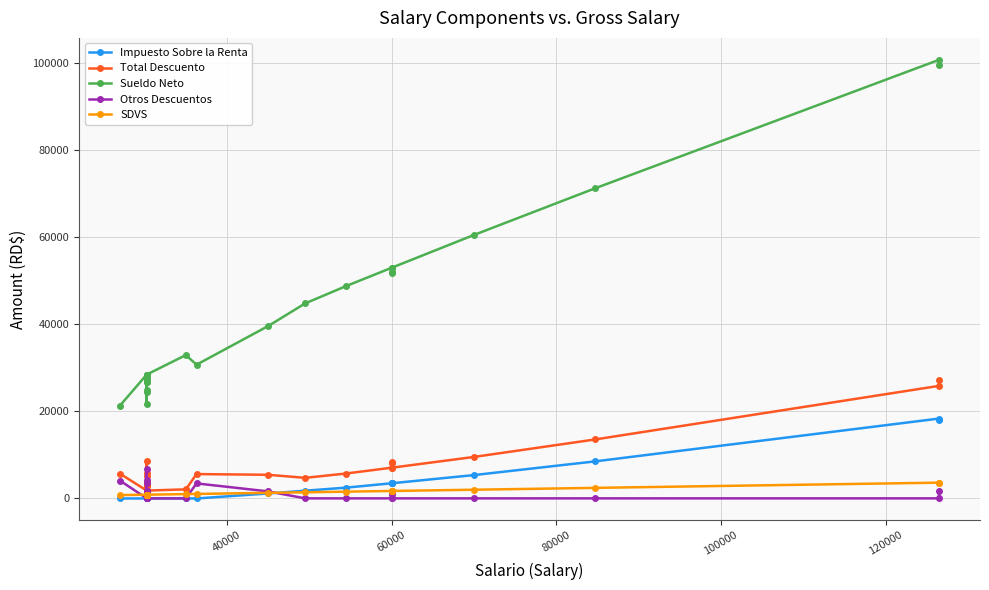

Reading right to left, extract all data points from this chart.

Impuesto Sobre la Renta: 17910.0	18338.8	8506.4	5368.5	3486.7	3486.7	3486.7	3486.7	2482.1	1783.4	1148.3	0.0	0.0	0.0	0.0	0.0	0.0	0.0	0.0	0.0	0.0	0.0	0.0	0.0	0.0
Total Descuento: 27126.6	25840.0	13537.2	9530.5	7057.7	8257.7	8057.7	7057.7	5725.0	4733.9	5432.8	5601.2	2093.5	1812.8	8528.2	5913.7	1812.8	3528.2	2812.8	5243.7	3528.2	1812.8	2812.8	1812.8	5687.1
Sueldo Neto: 99373.4	100660.0	71162.8	60469.5	52942.3	51742.3	51942.3	52942.3	48725.0	44766.1	39567.2	30698.8	32906.5	28437.2	21721.8	24336.3	28437.2	26721.8	27437.2	25006.3	26721.8	28437.2	27437.2	28437.2	21312.9
Otros Descuentos: 1740.5	25.0	25.0	25.0	25.0	1225.0	1025.0	25.0	25.0	25.0	1625.0	3455.9	25.0	25.0	6740.5	4125.9	25.0	1740.5	1025.0	3455.9	1740.5	25.0	1025.0	25.0	4091.4
SDVS: 3630.6	3630.6	2430.9	2009.0	1722.0	1722.0	1722.0	1722.0	1562.7	1420.7	1291.5	1041.8	1004.5	868.2	868.2	868.2	868.2	868.2	868.2	868.2	868.2	868.2	868.2	868.2	774.9